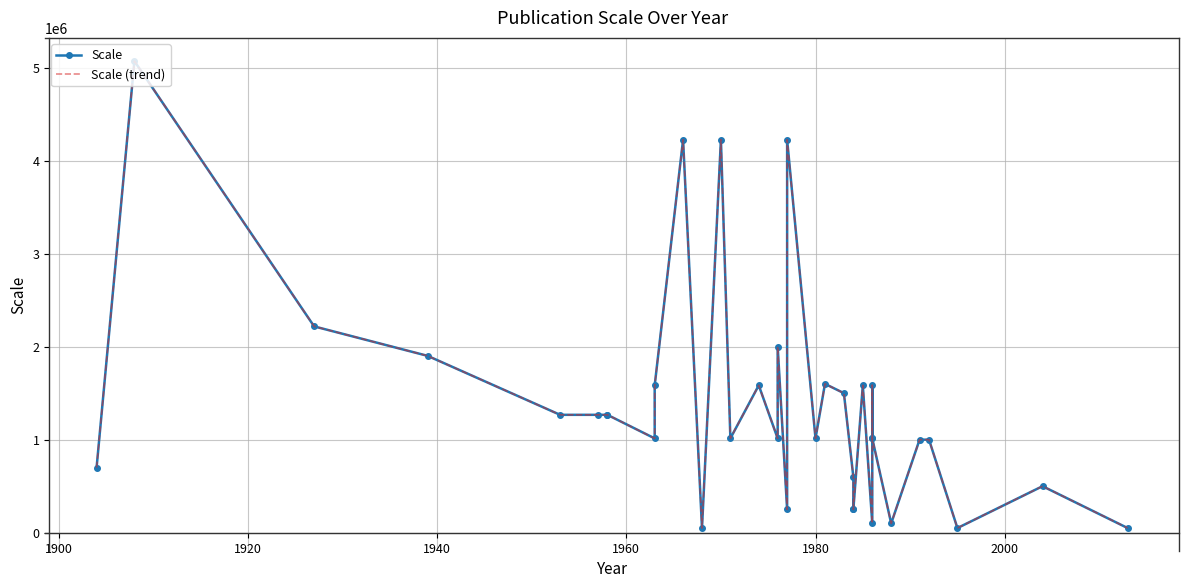

True or false: Scale and Scale (trend) intersect in this chart.

False